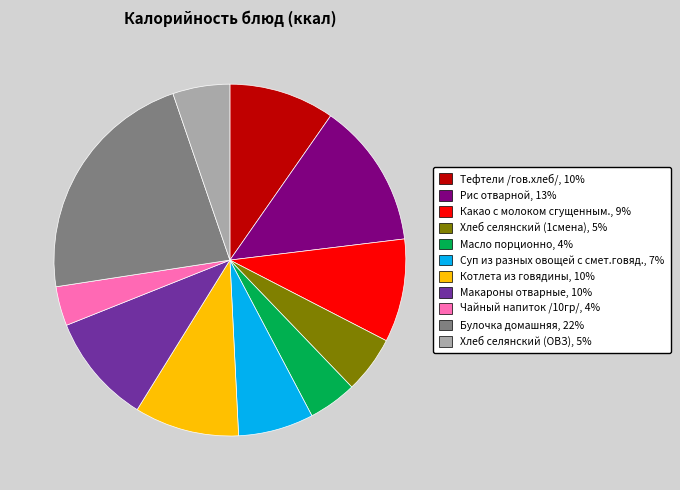

Do Котлета из говядины, 10% and Хлеб селянский (ОВЗ), 5% together represent more than half of the pie?

No